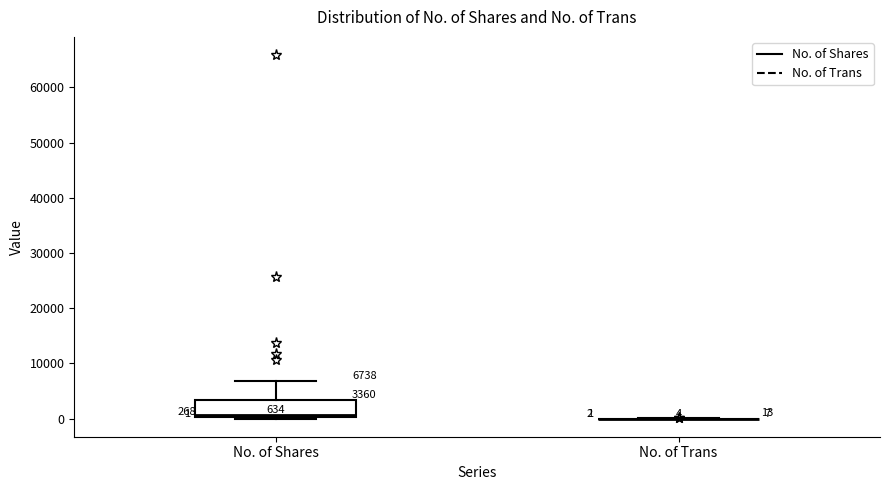

Comparing the boxes themselves (not the whiskers), which one is the tallest?

No. of Shares